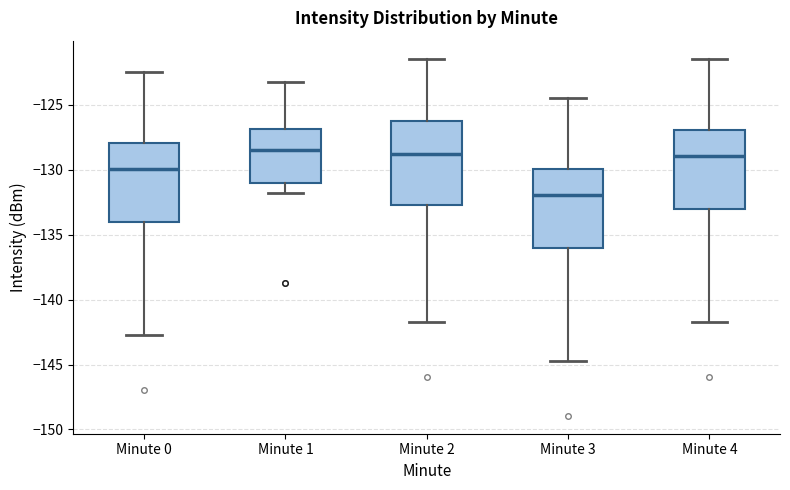

Reading left to right, transcribe this box plot: for each box, give where its median line is, the range the box spans, and where its two whiskers end, as read against the y-axis. The values are not printed on the chart, so give them approximately, as read against the axis.

Minute 0: median -130.0, box -134.0 to -128.0, whiskers -142.5 to -122.5
Minute 1: median -128.5, box -131.0 to -127.0, whiskers -132.0 to -123.5
Minute 2: median -129.0, box -132.5 to -126.5, whiskers -141.5 to -121.5
Minute 3: median -132.0, box -136.0 to -130.0, whiskers -144.5 to -124.5
Minute 4: median -129.0, box -133.0 to -127.0, whiskers -141.5 to -121.5